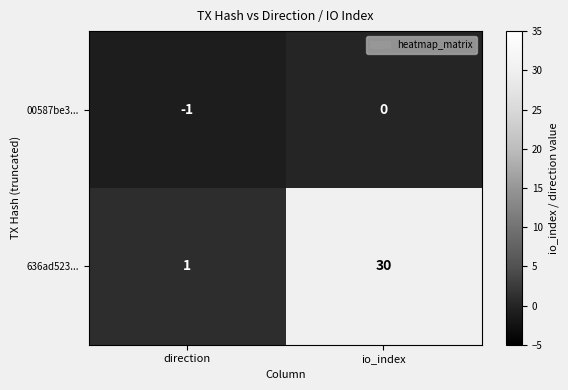

At how many categories does at least one series exceed 19?

1